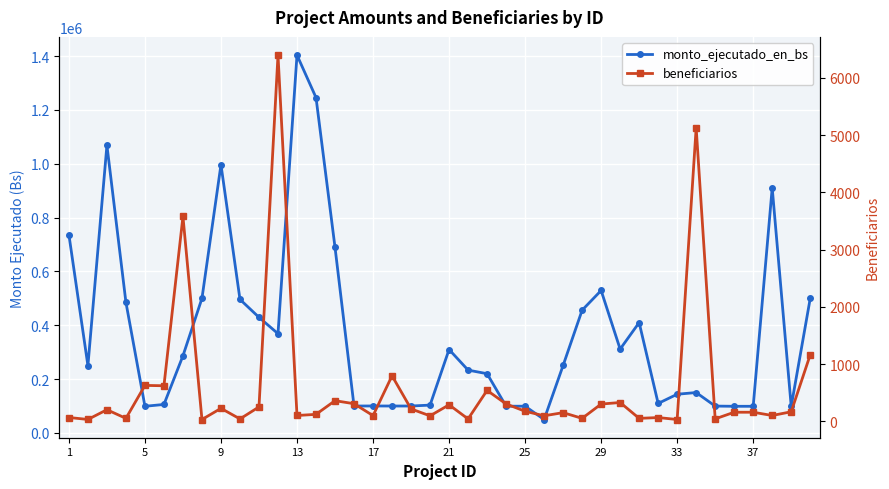

How many interior local valleys does the monto_ejecutado_en_bs series have?

8